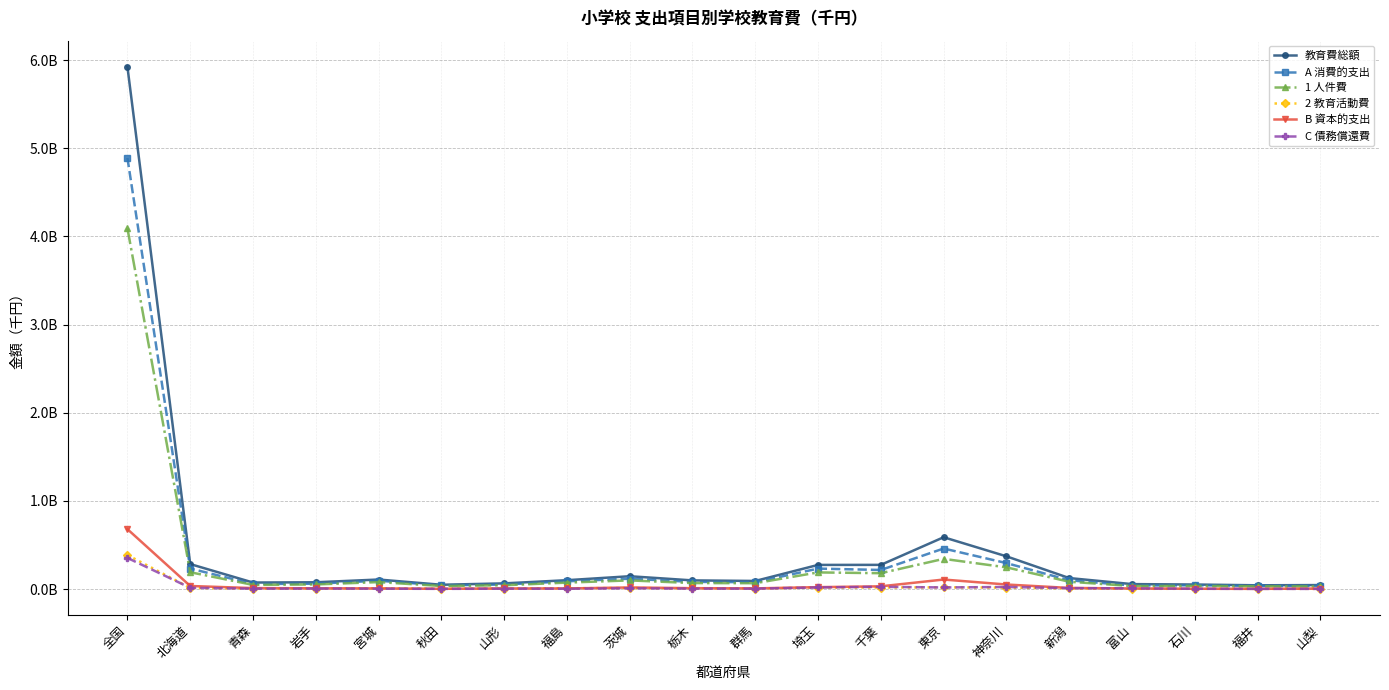

True or false: B 資本的支出 and A 消費的支出 cross at least once.

False